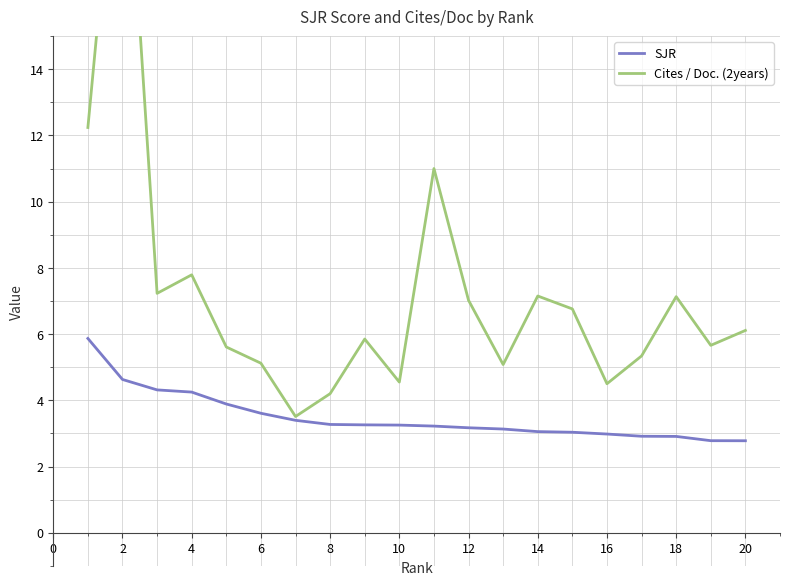

How many values in the SJR series are below 3?

5